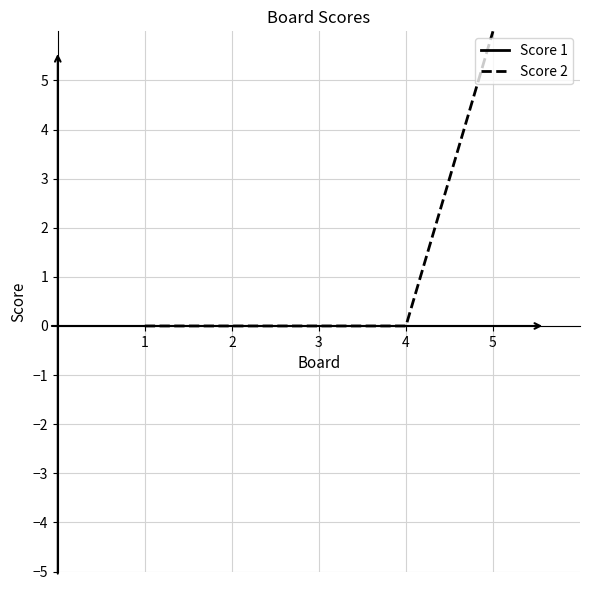

True or false: Score 2 and Score 1 intersect in this chart.

False